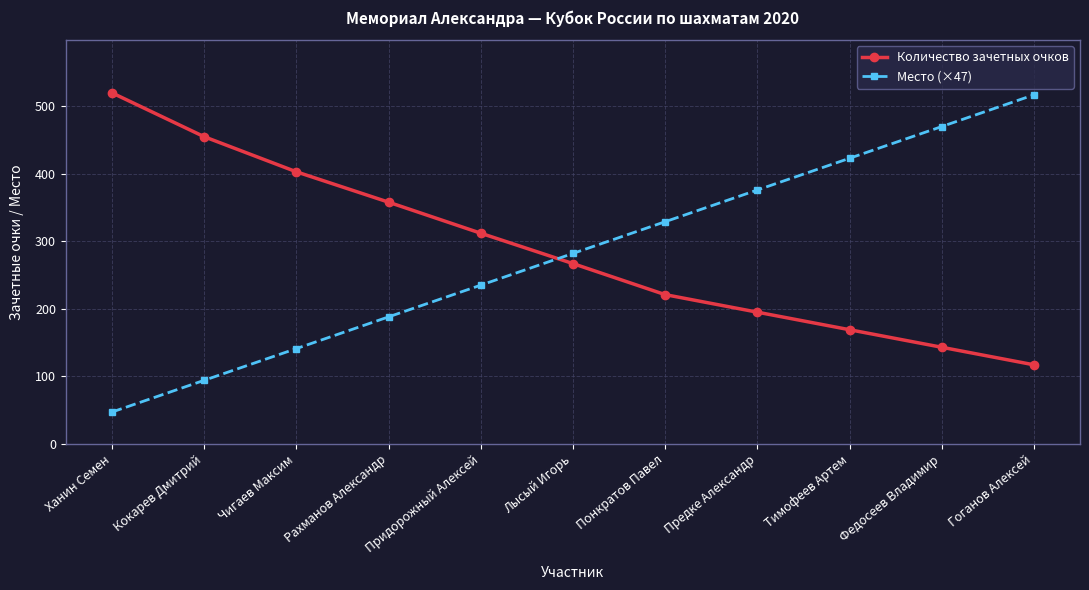

What is the difference between the highest and lowest values at Чигаев Максим?

262